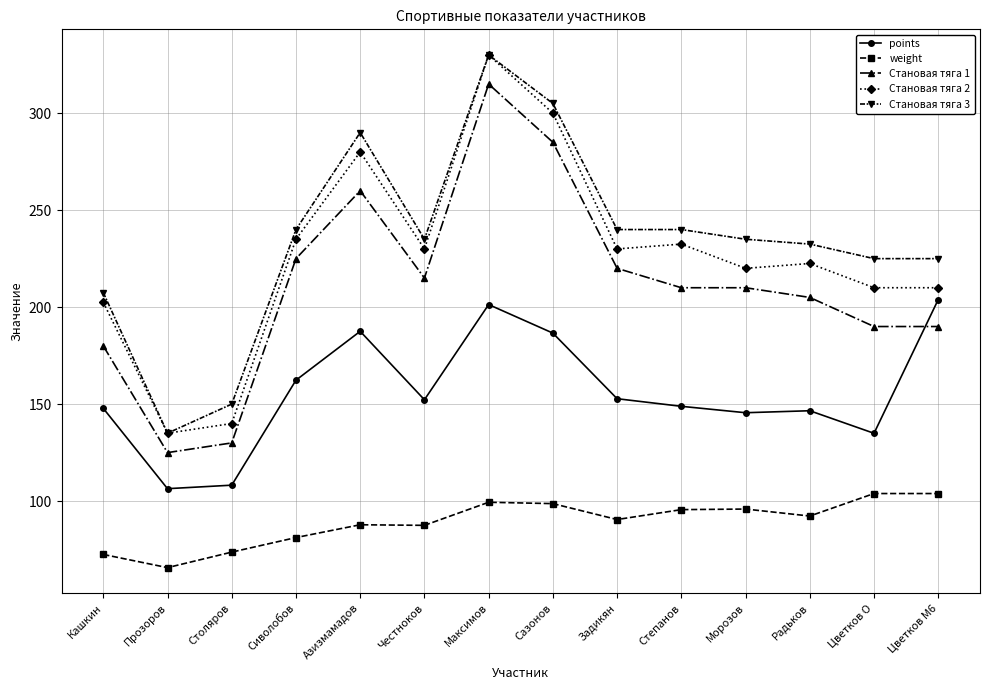

Which series changed the most between Кашкин and Степанов?

Становая тяга 3